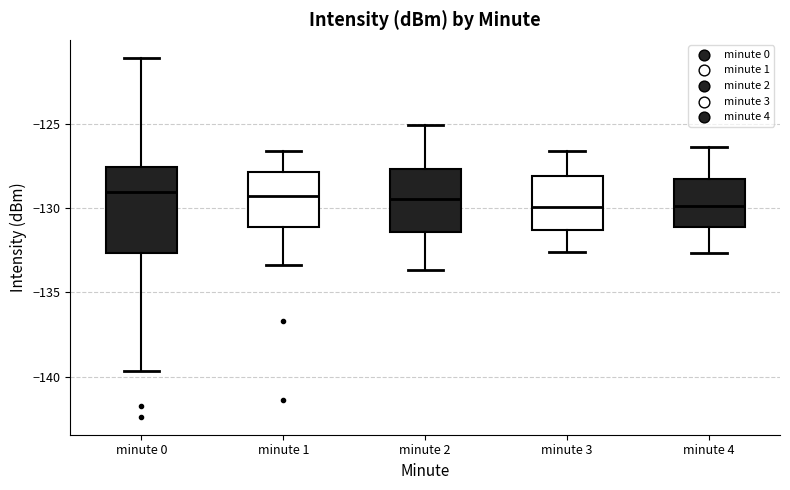

Where is the upper edge of the box for minute 0 on the y-axis? The values are not printed on the chart, so give them approximately, as read against the axis.

-127.5